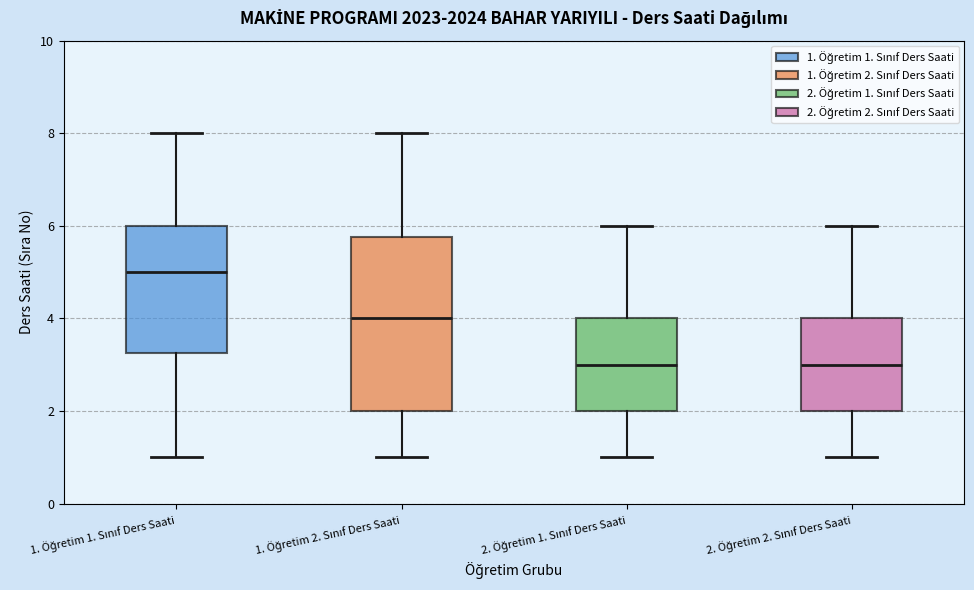

Reading left to right, read every box against the y-axis: the position of its median line, the range the box covers, and the ends of its whiskers. The values are not printed on the chart, so give them approximately, as read against the axis.

1. Öğretim 1. Sınıf Ders Saati: median 5.0, box 3.2 to 6.0, whiskers 1.0 to 8.0
1. Öğretim 2. Sınıf Ders Saati: median 4.0, box 2.0 to 5.8, whiskers 1.0 to 8.0
2. Öğretim 1. Sınıf Ders Saati: median 3.0, box 2.0 to 4.0, whiskers 1.0 to 6.0
2. Öğretim 2. Sınıf Ders Saati: median 3.0, box 2.0 to 4.0, whiskers 1.0 to 6.0